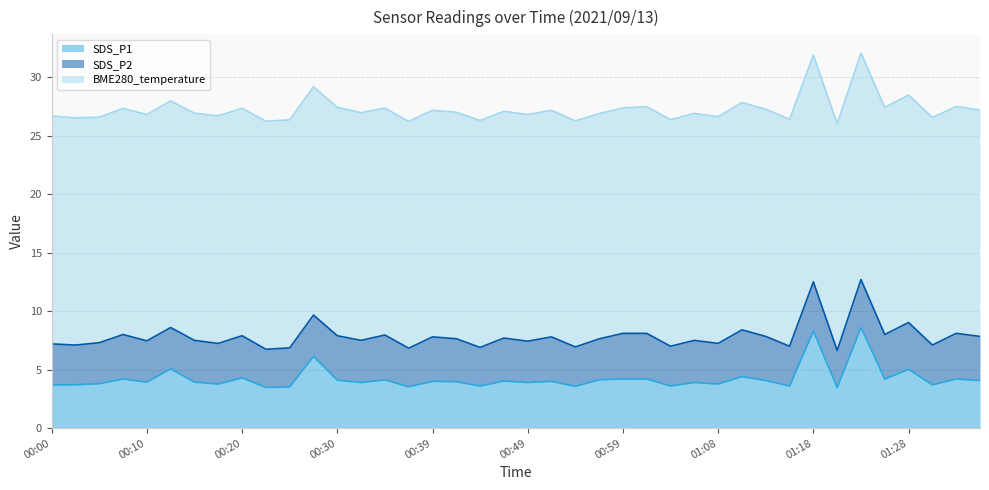

What is the lowest value of the BME280_temperature series?

19.2